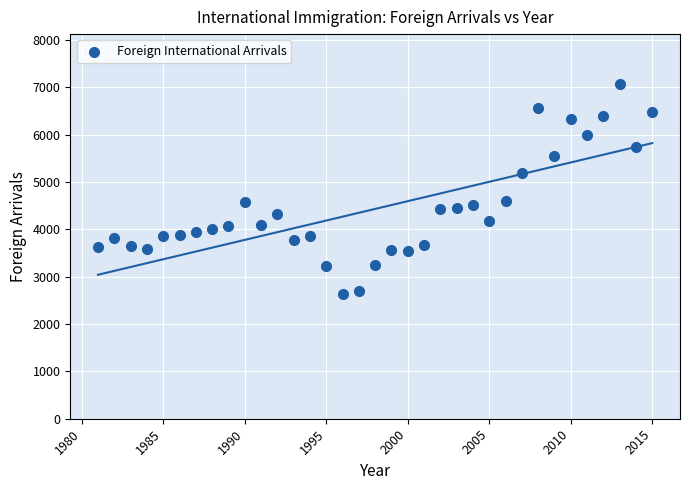

What is the range of X values (max minus min)?

34